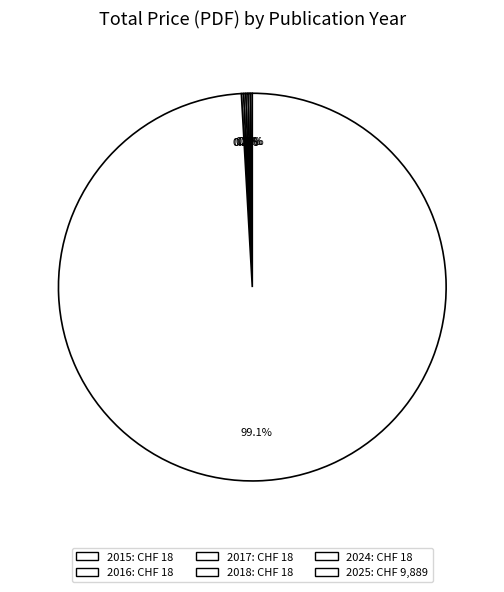

What is the change in value from 2016 to 2025?

+9871